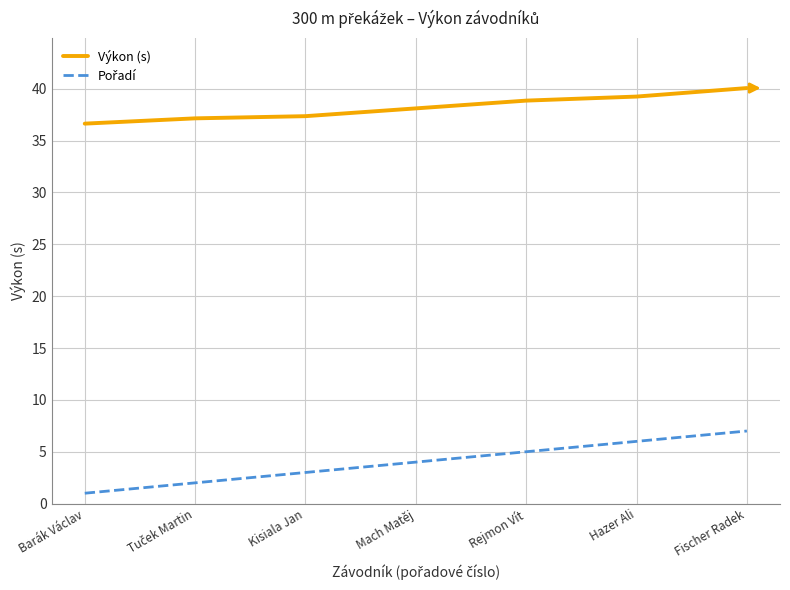

The Výkon (s) series shows 53.1 at Mach Matěj. True or false?

False